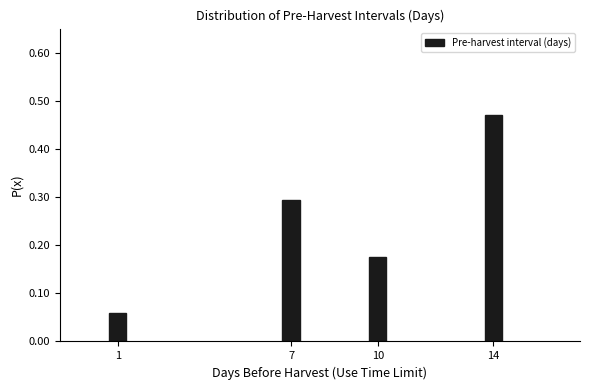

How many values are between 0 and 1?

4